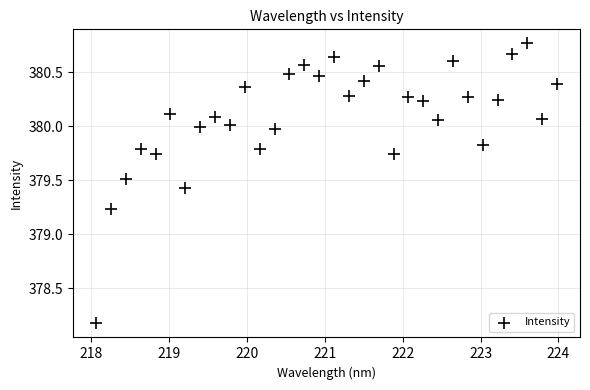

What is the range of X values (max minus min)?

5.9